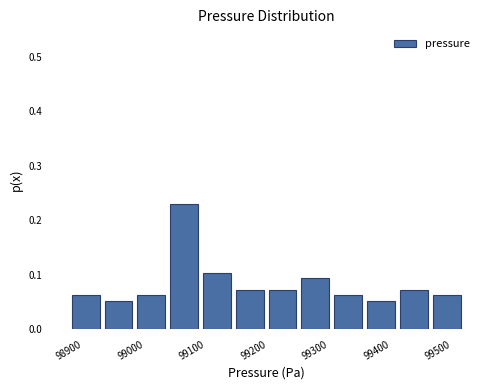

Which range on the x-axis has the tallest bar?

99060 to 99110